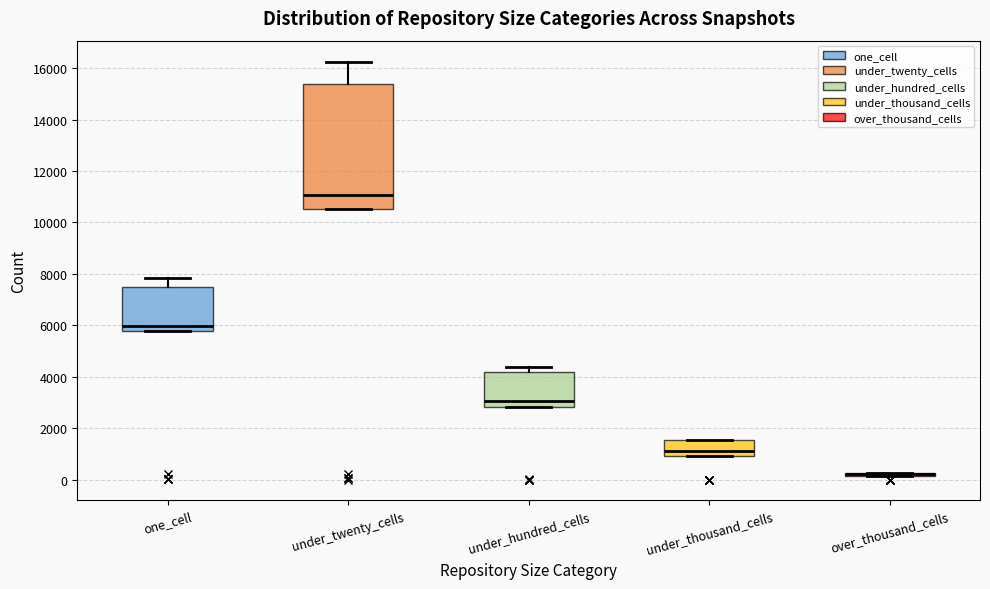

Reading left to right, transcribe this box plot: for each box, give where its median line is, the range the box spans, and where its two whiskers end, as read against the y-axis. The values are not printed on the chart, so give them approximately, as read against the axis.

one_cell: median 6000, box 5800 to 7600, whiskers 5800 to 7800
under_twenty_cells: median 11000, box 10600 to 15400, whiskers 10600 to 16200
under_hundred_cells: median 3000, box 2800 to 4200, whiskers 2800 to 4400
under_thousand_cells: median 1200, box 1000 to 1600, whiskers 1000 to 1600
over_thousand_cells: box collapsed to a line at 200, whiskers 200 to 200